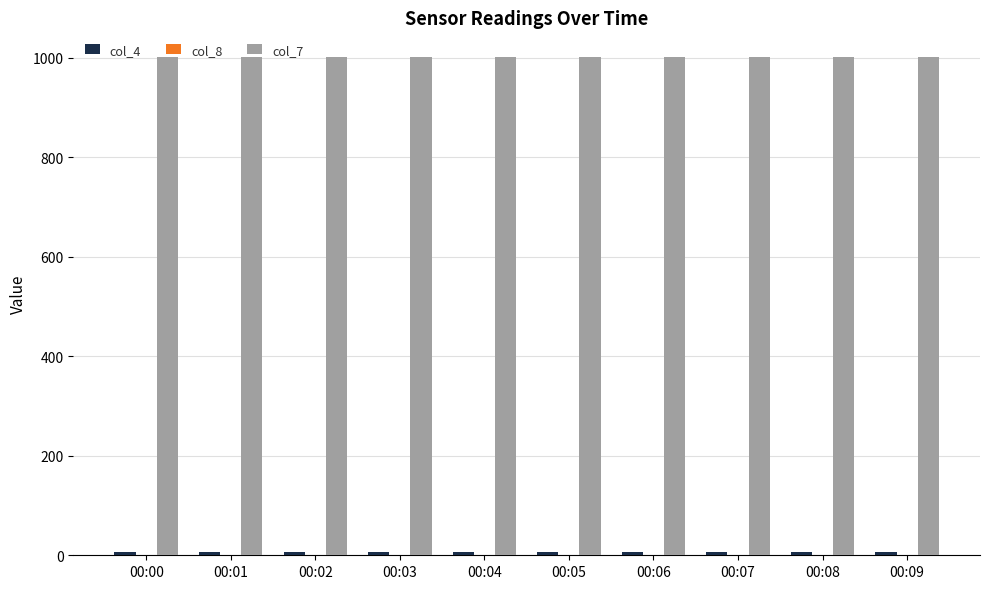

How many data points does each series have?

10